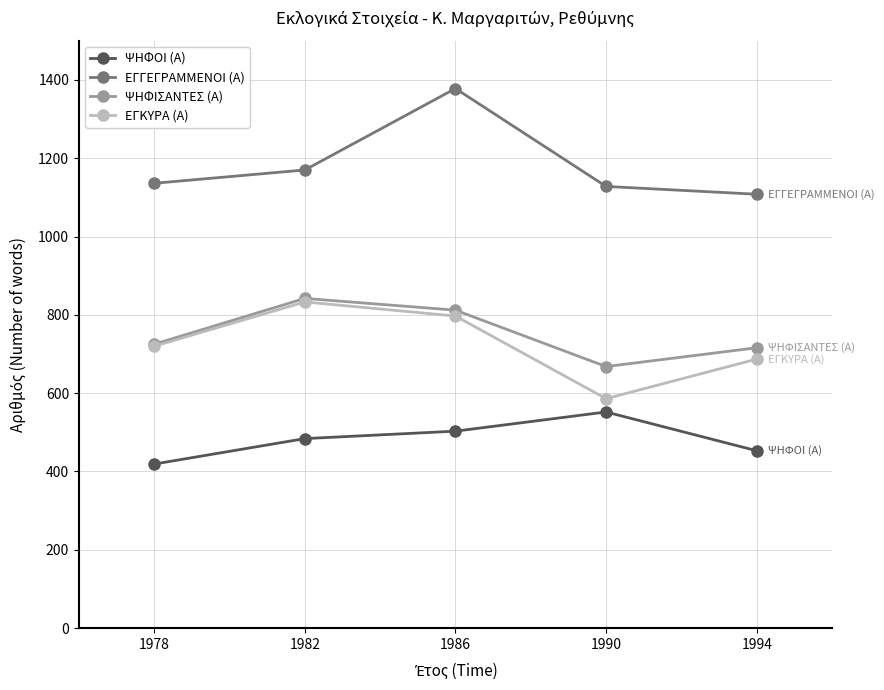

Reading left to right, list all the values displayed in this chart.

ΨΗΦΟΙ (Α): 419	484	503	552	453
ΕΓΓΕΓΡΑΜΜΕΝΟΙ (Α): 1136	1170	1378	1128	1108
ΨΗΦΙΣΑΝΤΕΣ (Α): 725	842	812	668	716
ΕΓΚΥΡΑ (Α): 720	833	797	586	687